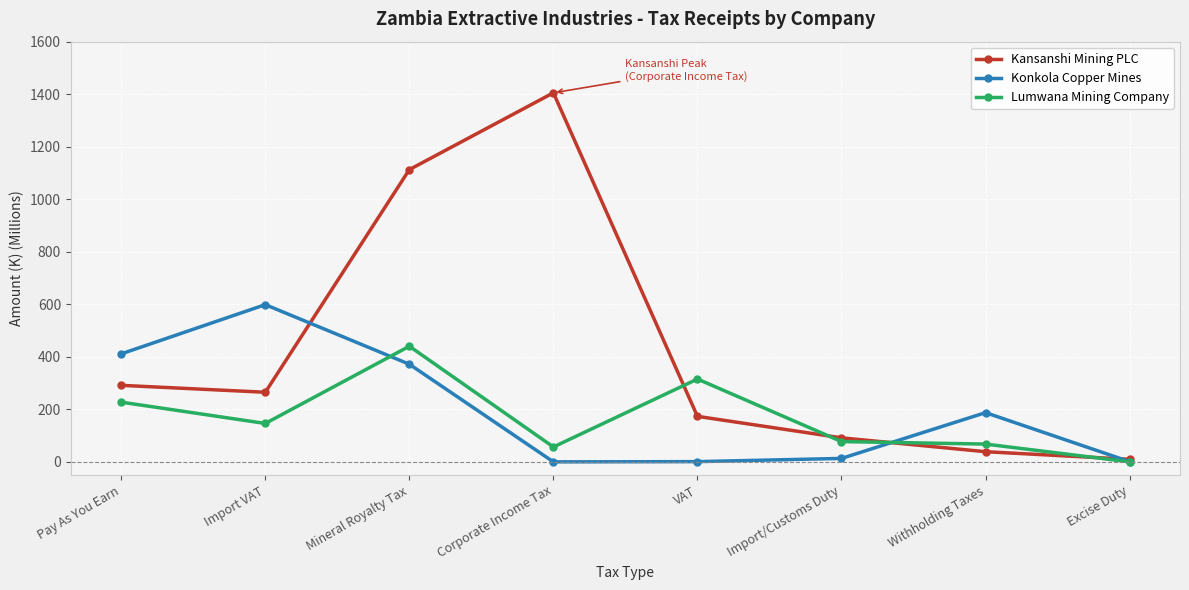

What is the total value across all series at Pay As You Earn?

930.3